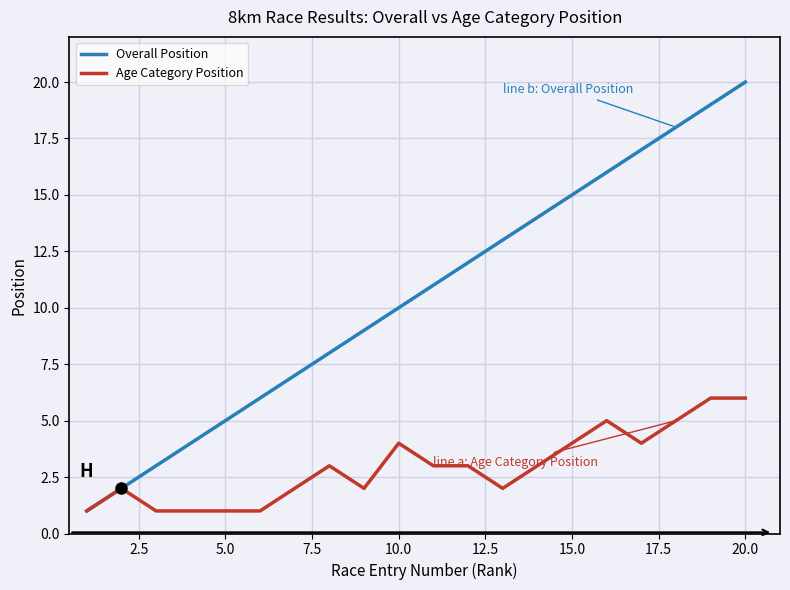

How many lines are shown in the chart?

2